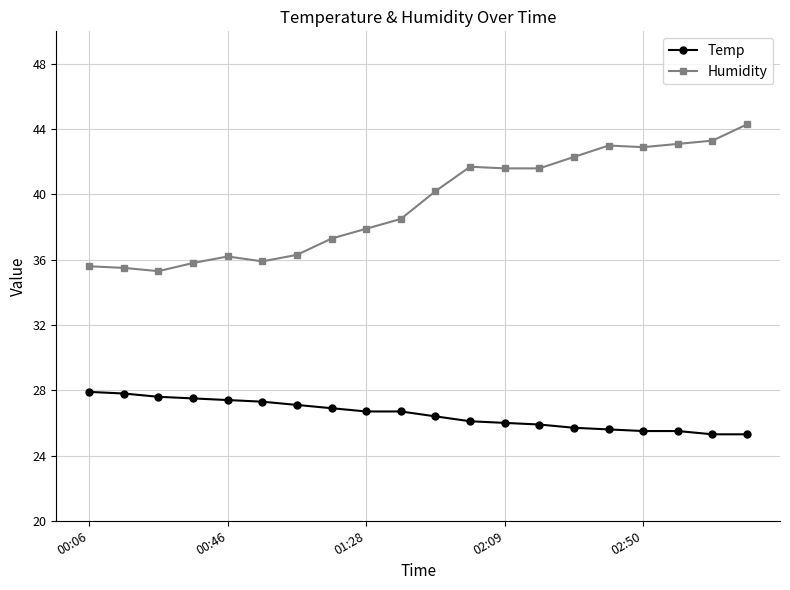

What is the lowest value of the Humidity series?

35.3